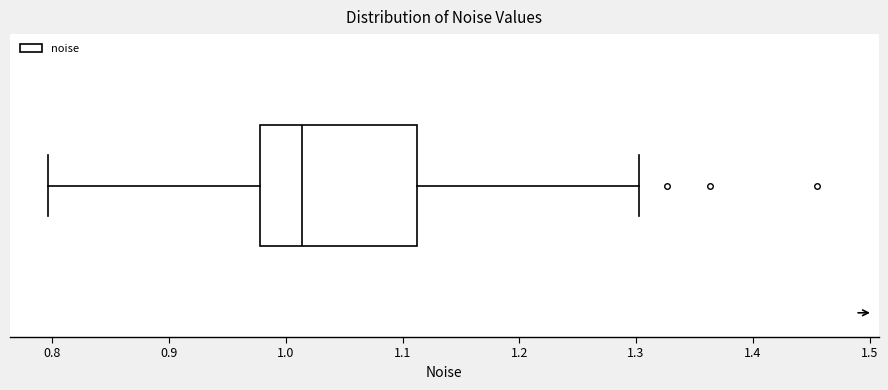

Where does the median line of the box sit on the x-axis? The values are not printed on the chart, so give them approximately, as read against the axis.

1.01